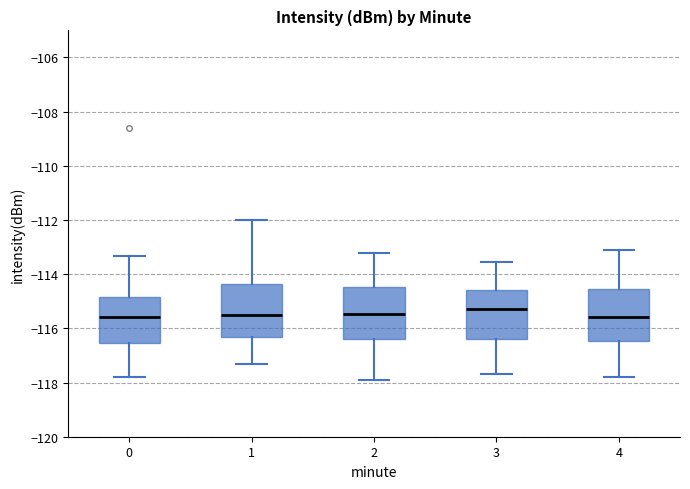

Reading left to right, read every box against the y-axis: the position of its median line, the range the box covers, and the ends of its whiskers. The values are not printed on the chart, so give them approximately, as read against the axis.

0: median -115.6, box -116.6 to -114.8, whiskers -117.8 to -113.4
1: median -115.6, box -116.4 to -114.4, whiskers -117.4 to -112.0
2: median -115.4, box -116.4 to -114.4, whiskers -118.0 to -113.2
3: median -115.2, box -116.4 to -114.6, whiskers -117.6 to -113.6
4: median -115.6, box -116.4 to -114.6, whiskers -117.8 to -113.2